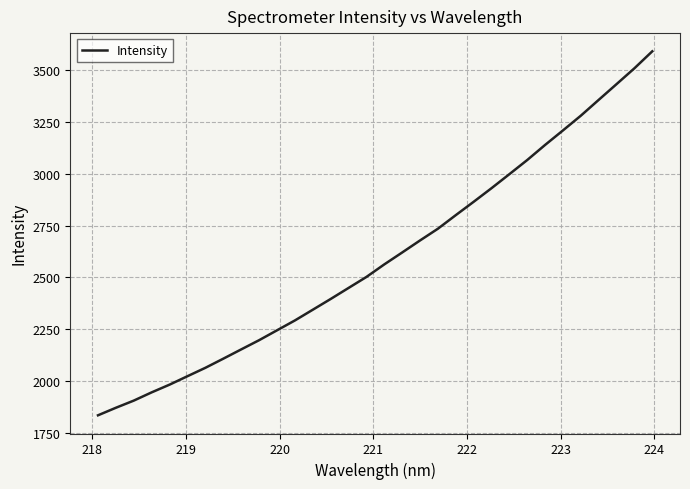

What is the difference between the maximum and minimum values?

1758.0